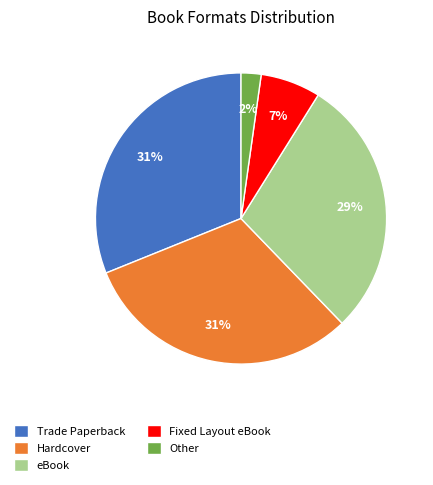

Does Other represent more than half of the total?

No